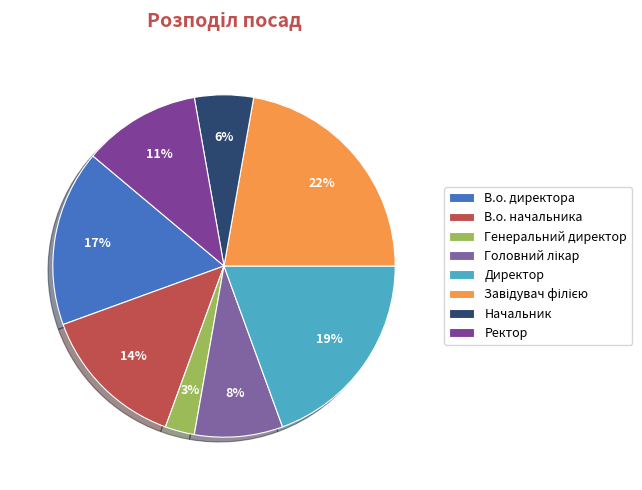

True or false: В.о. начальника accounts for 6% of the total.

False